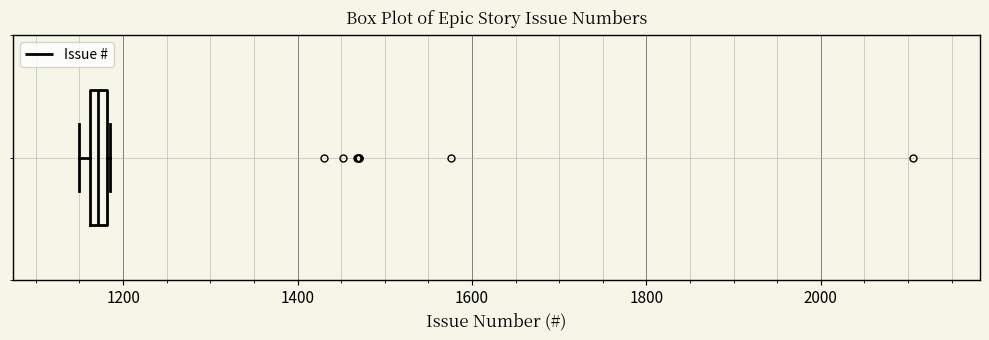

Where is the right edge of the box on the x-axis? The values are not printed on the chart, so give them approximately, as read against the axis.

1180